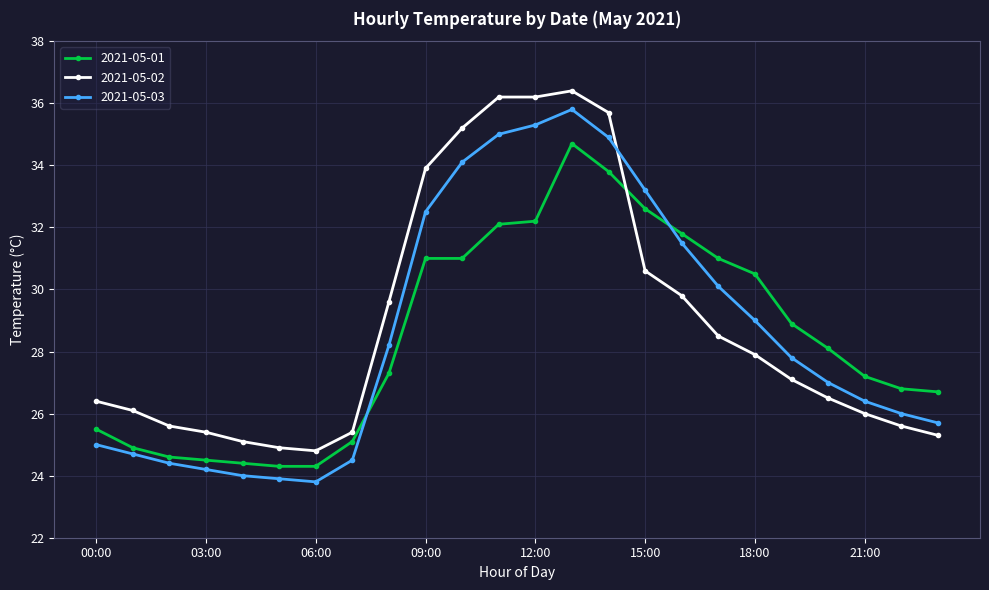

What is the value of the 2021-05-03 point at the 12th from the left?

35.0